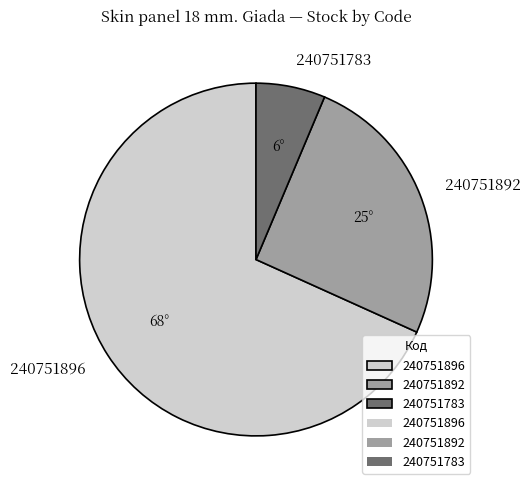

Which slice is the largest?

240751896